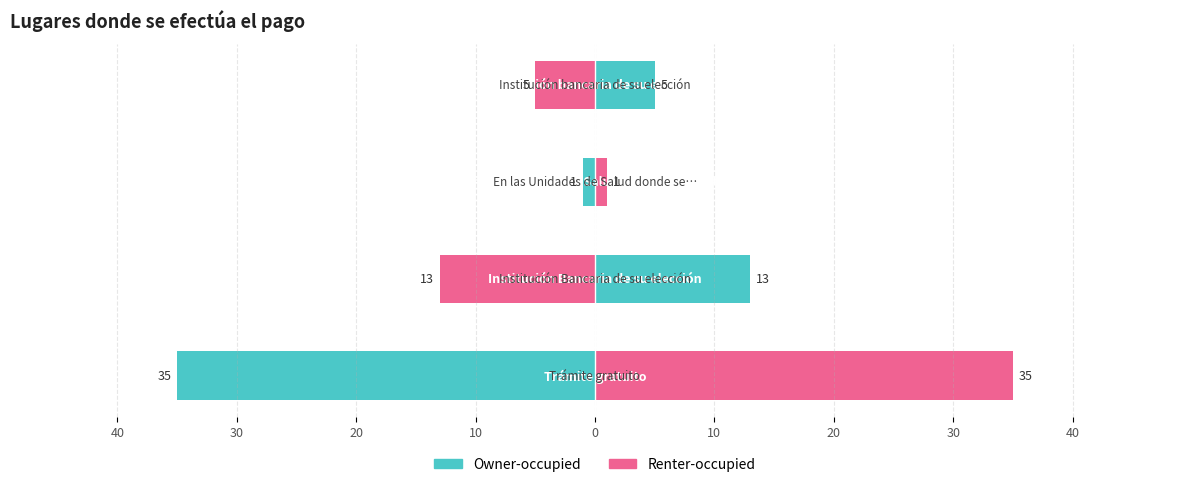

What is the value of the Count bar at the 1st from the left?

-35